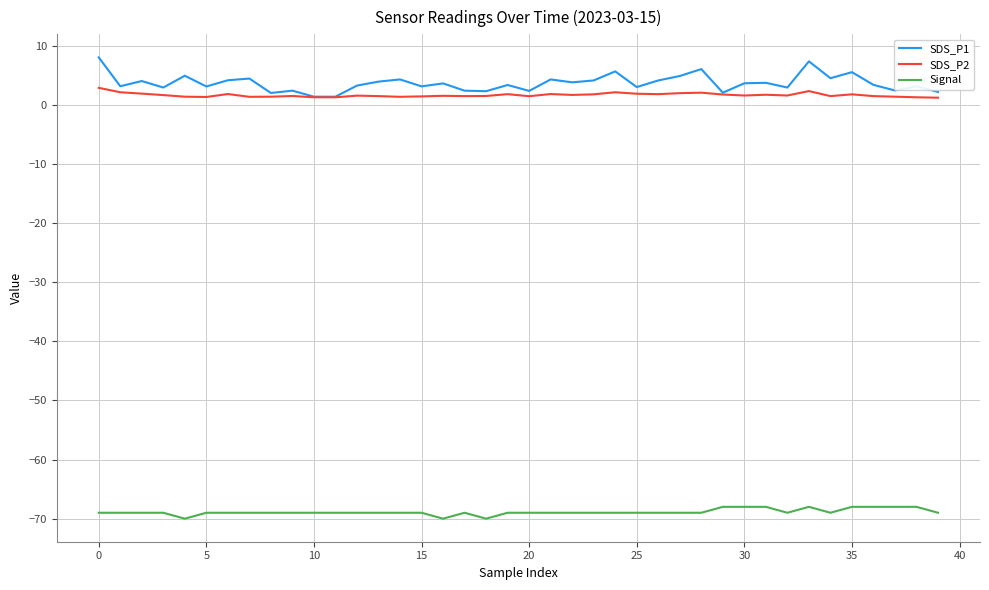

Rank the series by their maximum value, from highest to lowest.

SDS_P1, SDS_P2, Signal